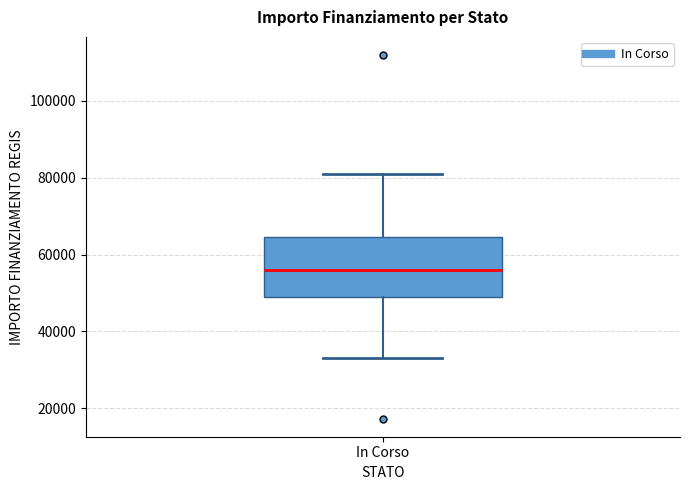

Transcribe this box plot: give where the median line is, the range the box spans, and where the two whiskers end, as read against the y-axis. The values are not printed on the chart, so give them approximately, as read against the axis.

median 56000, box 50000 to 64000, whiskers 32000 to 80000